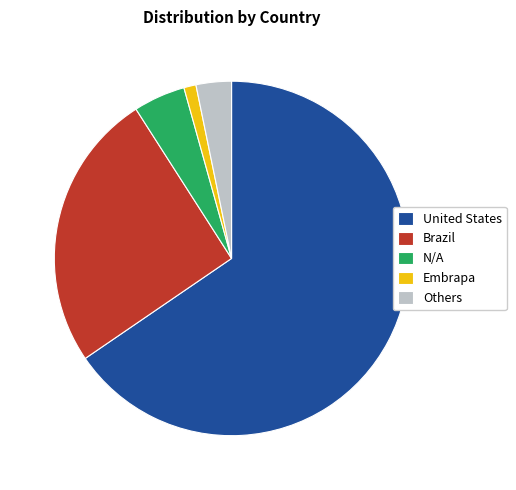

Which category has the smallest portion of the pie?

Embrapa